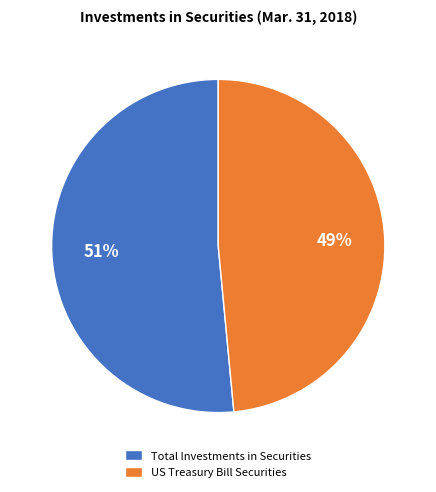

To the nearest percent, what is the average slice percentage?

50%